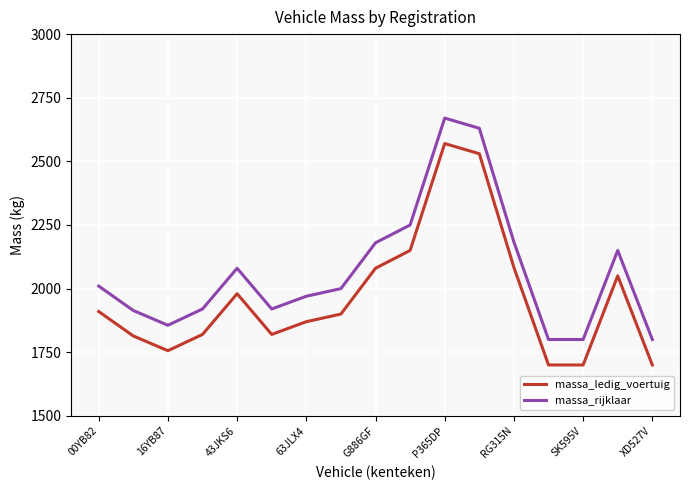

Rank the series by their maximum value, from lowest to highest.

massa_ledig_voertuig, massa_rijklaar